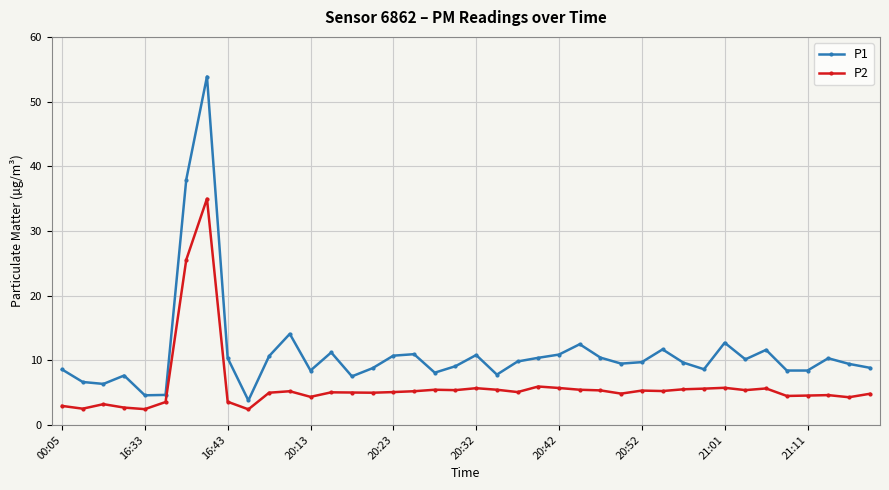

True or false: P2 has more than 2 points higher than both neighbors.

True